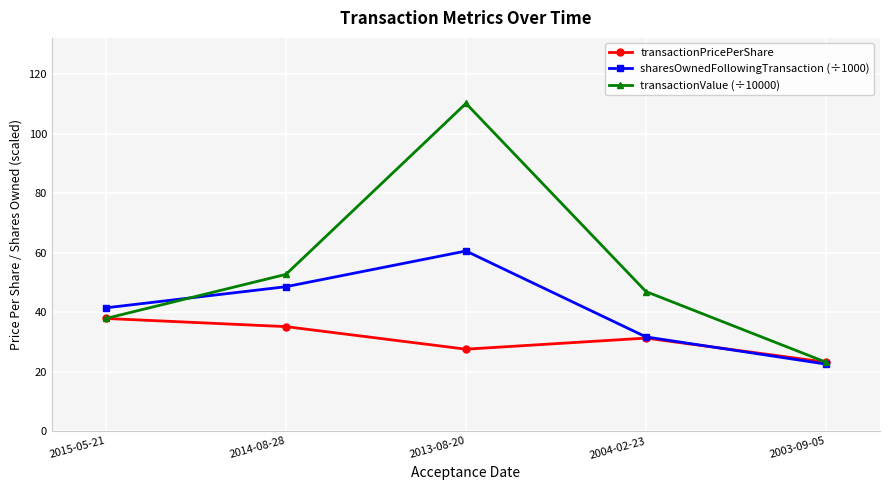

Reading left to right, list all the values displayed in this chart.

transactionPricePerShare: 37.9	35.2	27.6	31.3	23.2
sharesOwnedFollowingTransaction (÷1000): 41.5	48.6	60.6	31.7	22.5
transactionValue (÷10000): 37.9	52.7	110.3	47.0	23.2